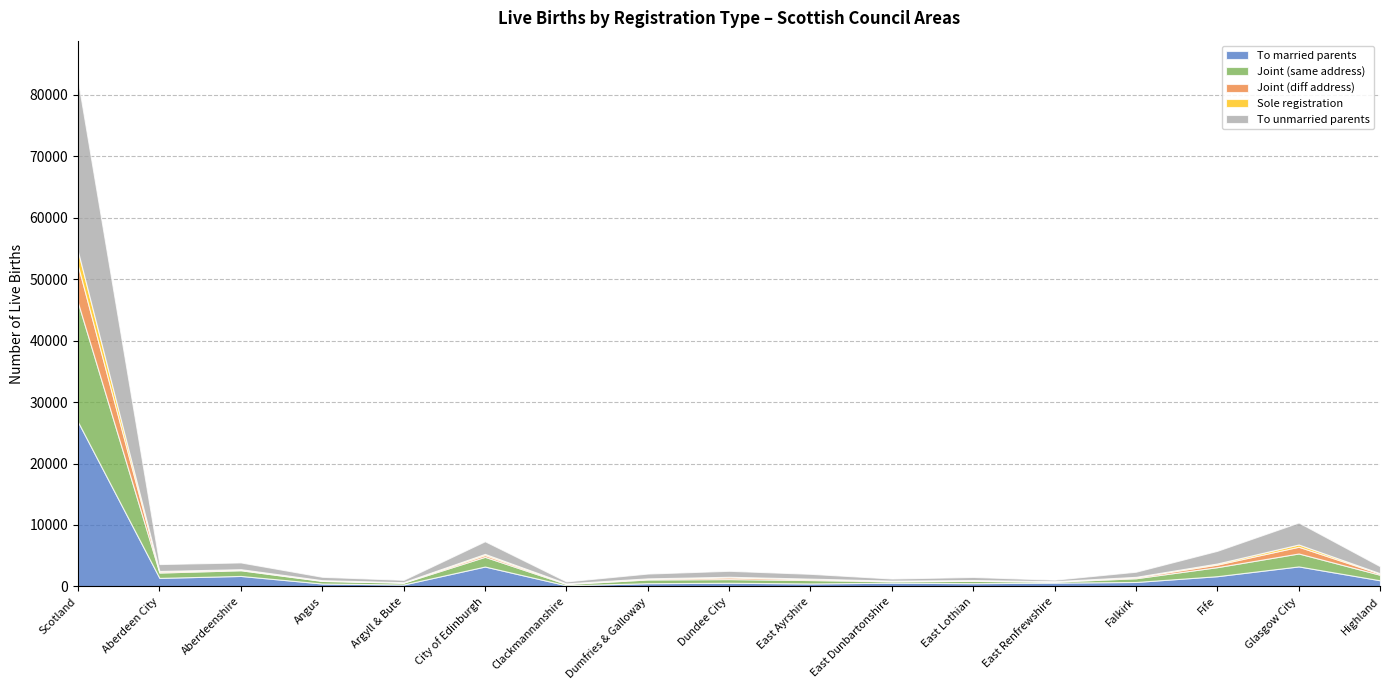

Rank the series at Fife from lowest to highest value.

Sole registration, Joint (diff address), Joint (same address), To married parents, To unmarried parents